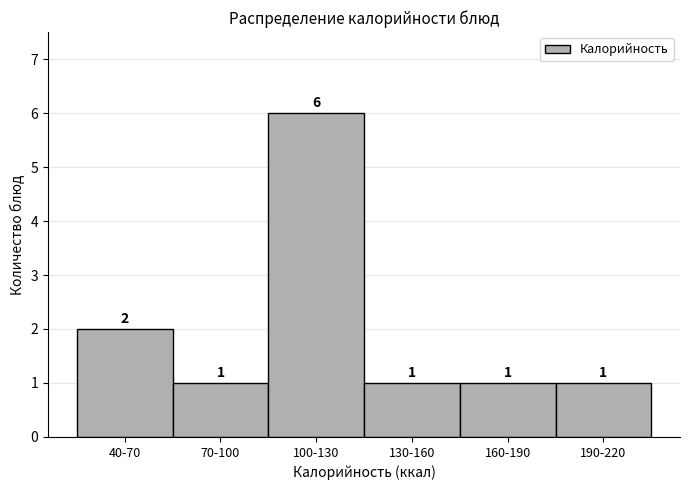

Reading left to right, list all the values displayed in this chart.

2	1	6	1	1	1